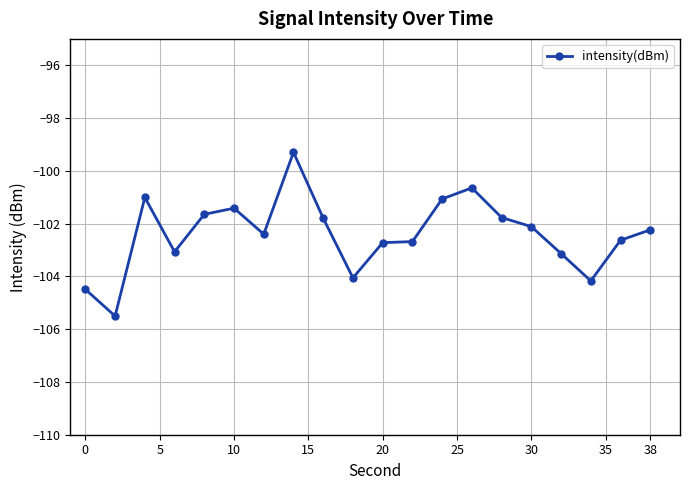

What is the difference between the maximum and minimum values?

6.2